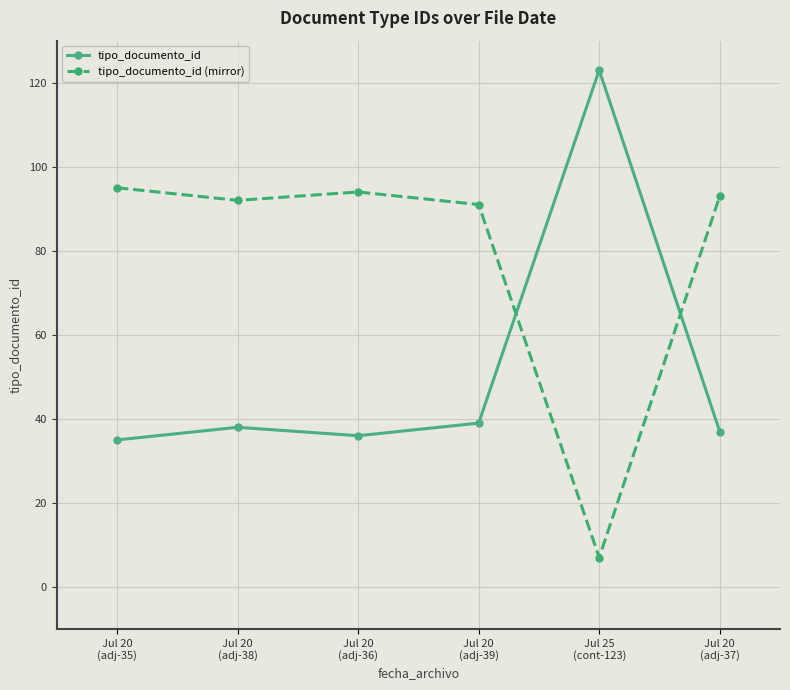

True or false: tipo_documento_id (mirror) and tipo_documento_id cross at least once.

True